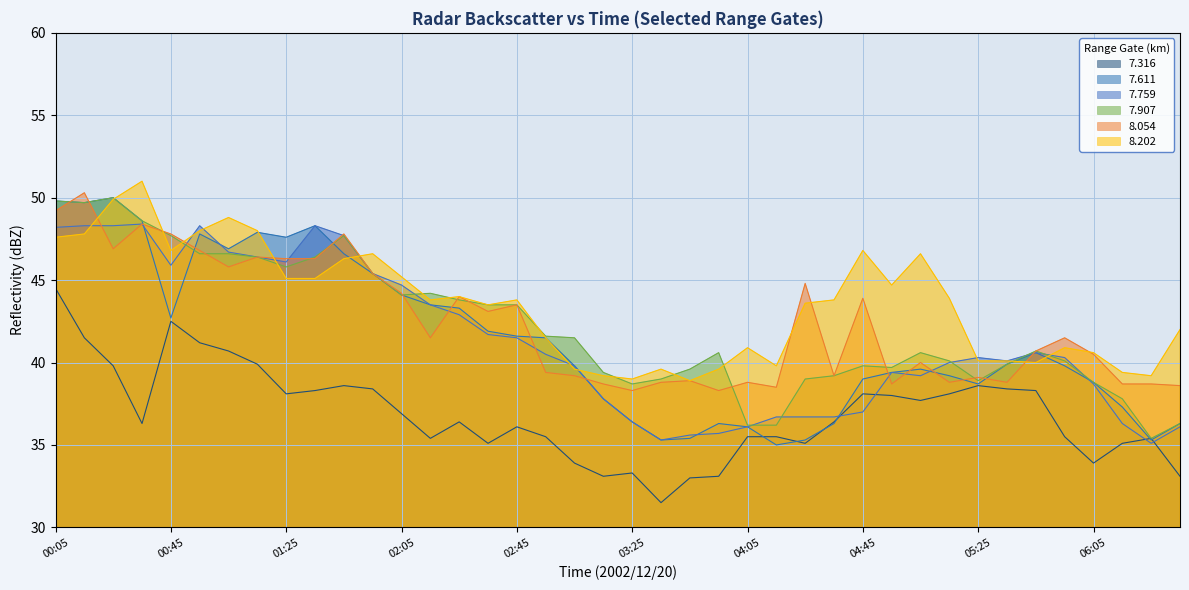

Where does the 8.202 series first go above 43?

00:05